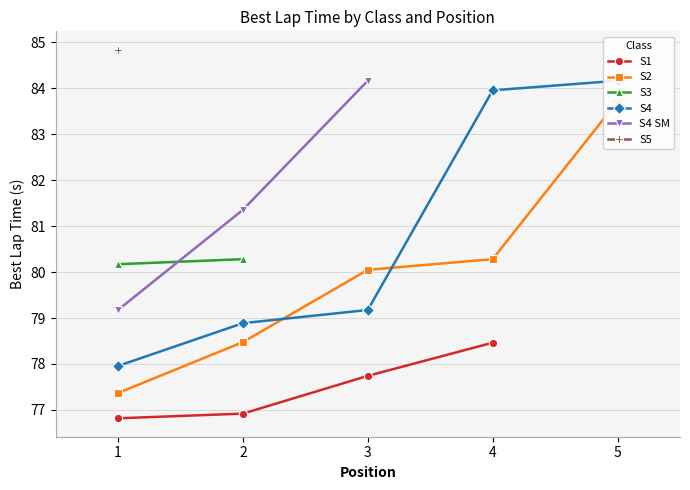

What is the difference between the maximum and minimum values in the S3 series?

0.1